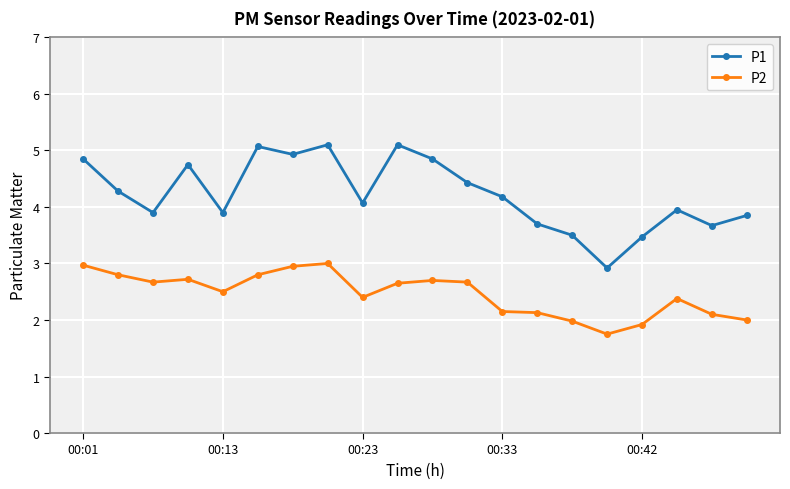

Which series has the largest total across all categories?

P1